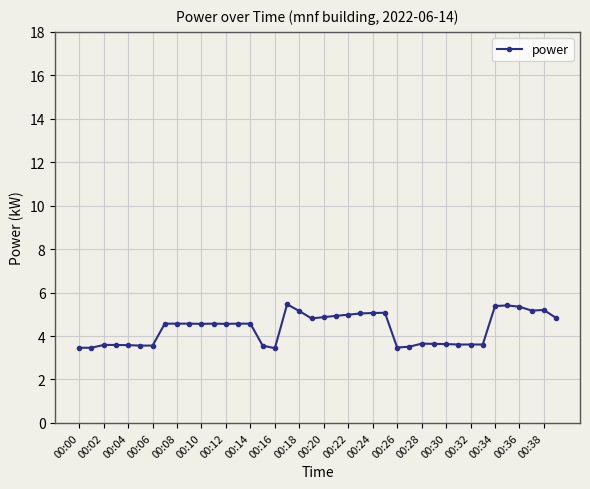

What is the difference between the maximum and minimum values?

2.0